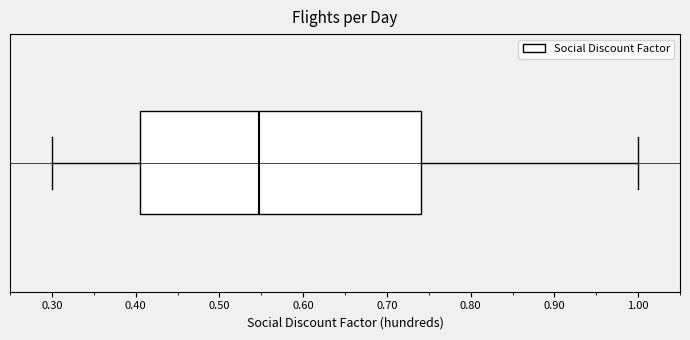

Where does the right whisker of the box end on the x-axis? The values are not printed on the chart, so give them approximately, as read against the axis.

1.00